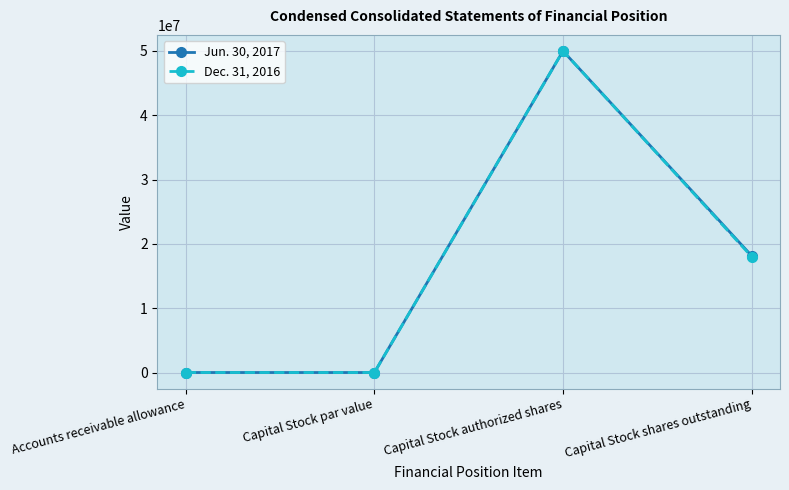

What is the maximum value shown in the chart?

50000000